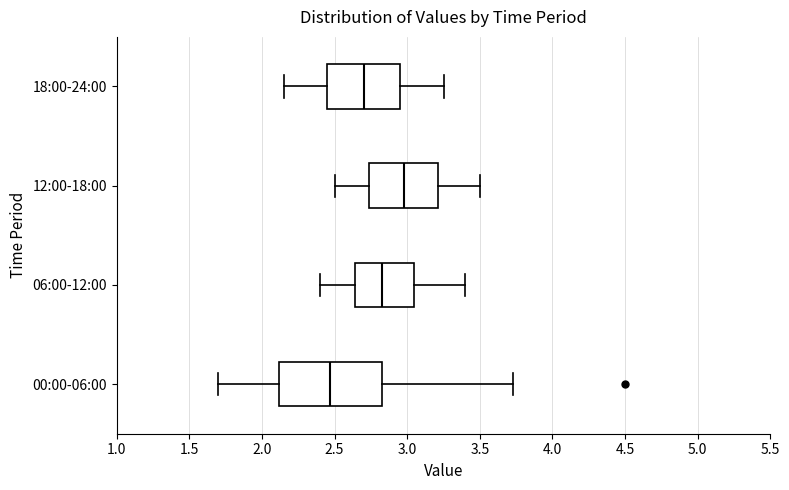

Comparing the boxes themselves (not the whiskers), which one is the widest?

00:00-06:00